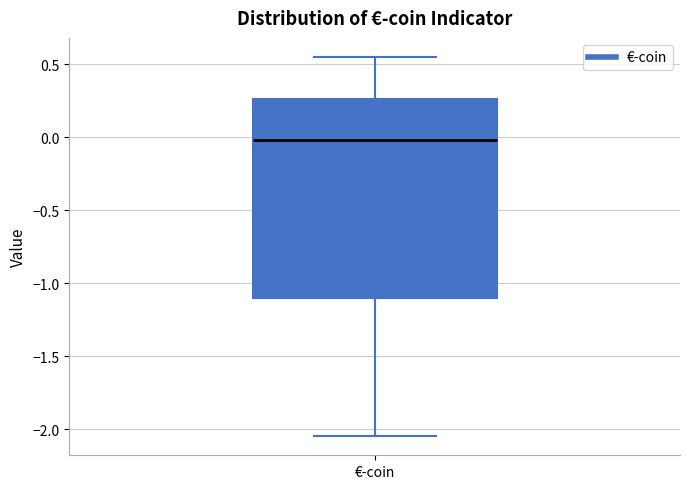

Where is the lower edge of the box for €-coin on the y-axis? The values are not printed on the chart, so give them approximately, as read against the axis.

-1.10